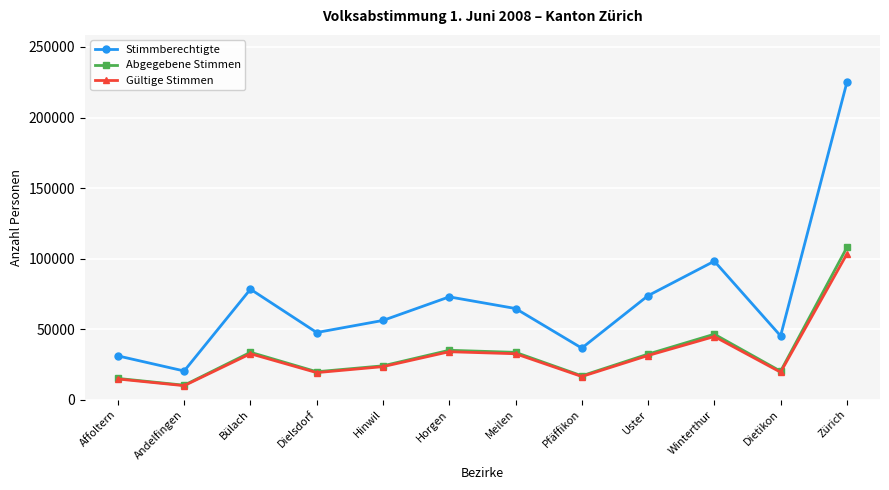

What is the label of the 9th point from the right?

Dielsdorf